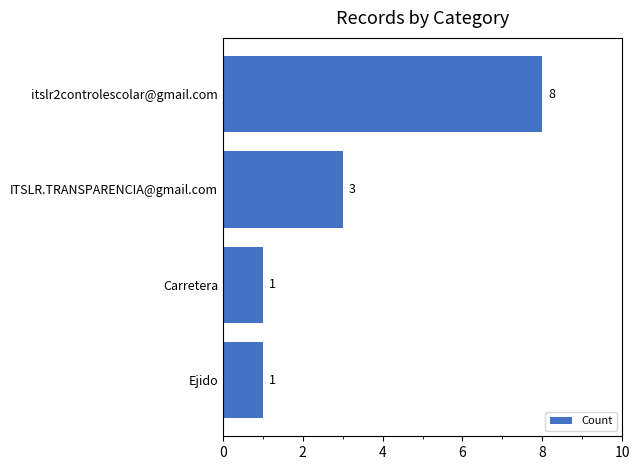

At which label is the value closest to 4?

ITSLR.TRANSPARENCIA@gmail.com